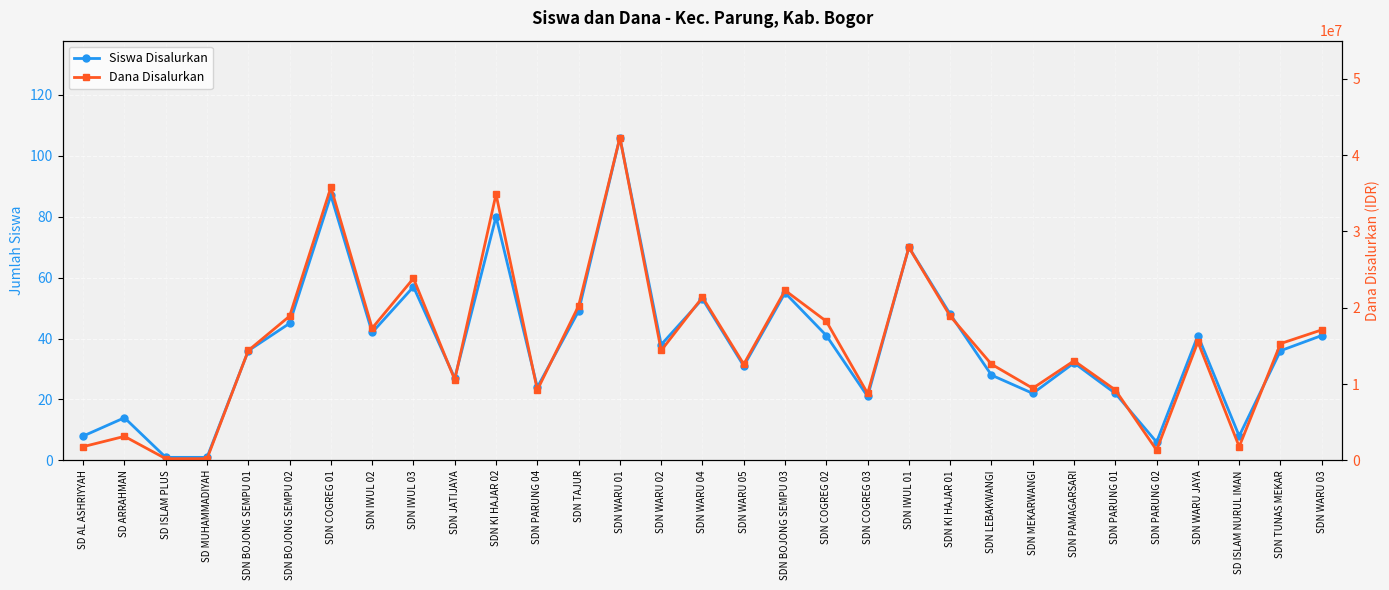

What is the average value of the Siswa Disalurkan series?

38